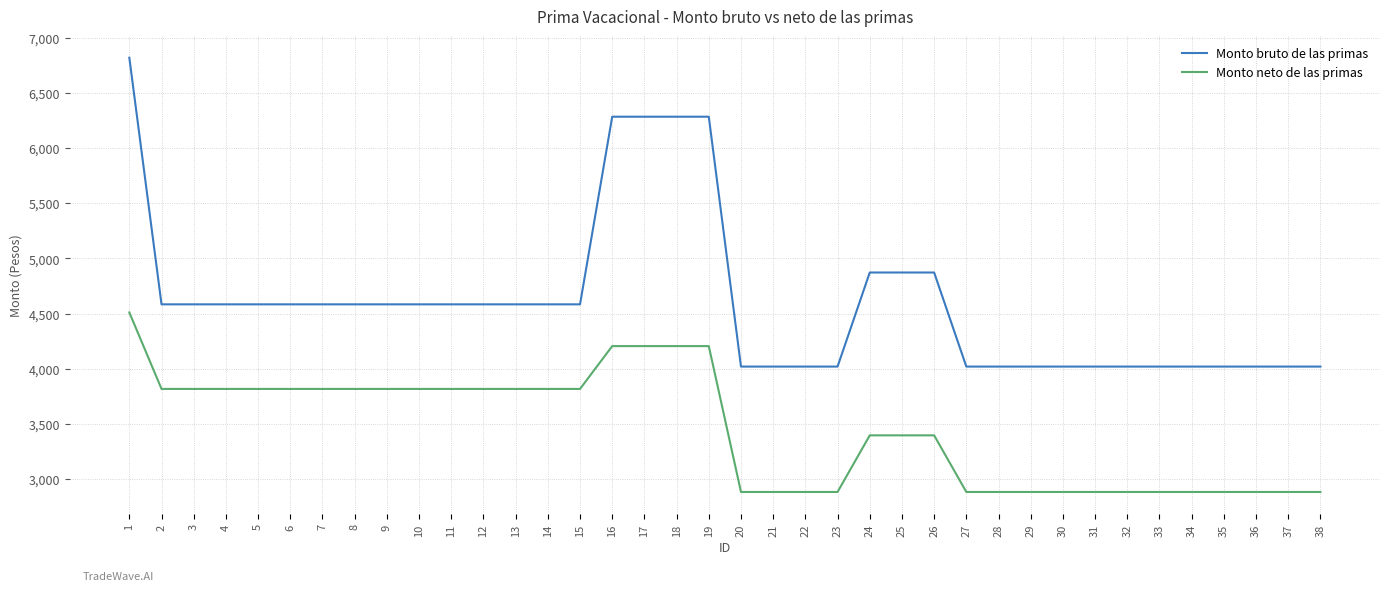

At which label does Monto neto de las primas first exceed 3816?

1